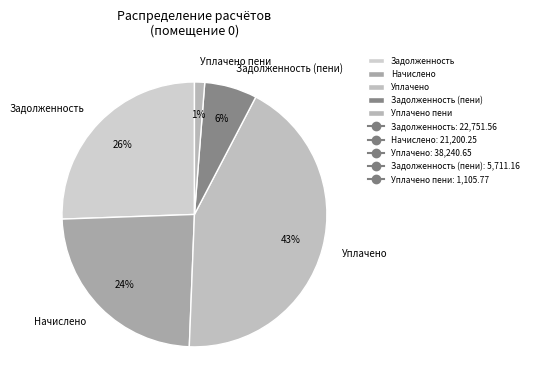

Which has a higher value, Задолженность (пени) or Уплачено?

Уплачено